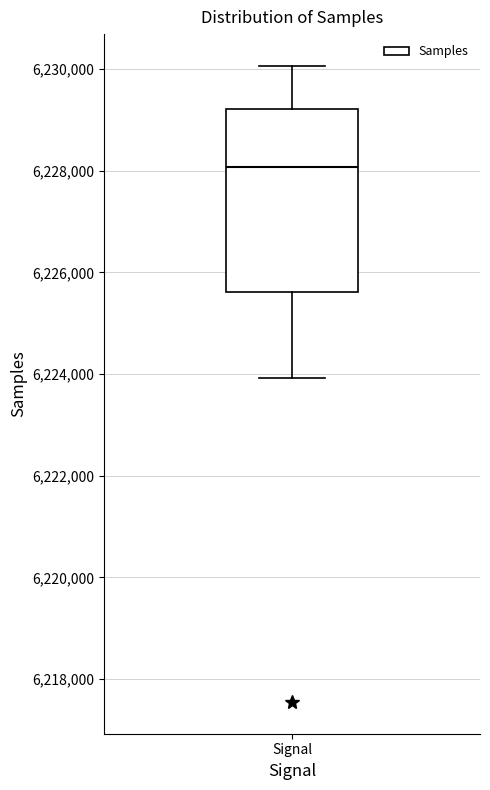

Read this box plot against the y-axis: the position of the median line, the range covered by the box, and the ends of both whiskers. The values are not printed on the chart, so give them approximately, as read against the axis.

median 6228000, box 6225600 to 6229200, whiskers 6224000 to 6230000